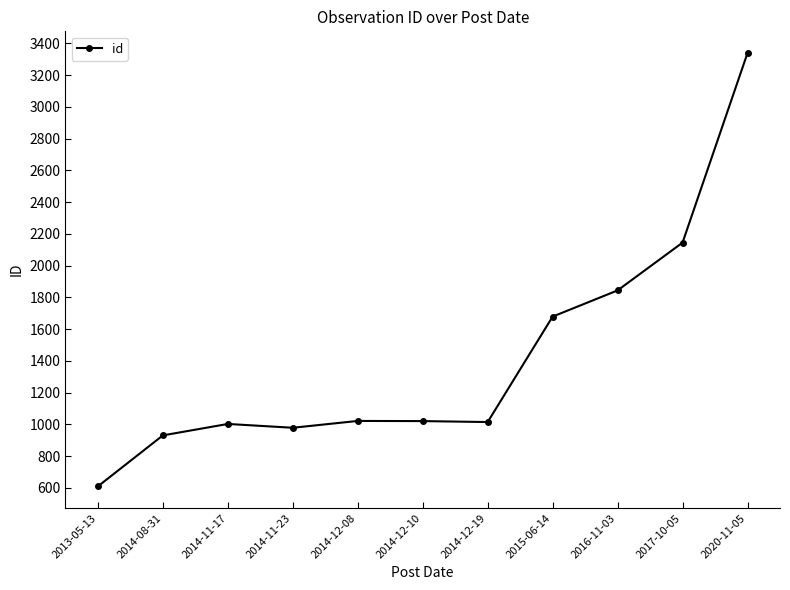

Between 2017-10-05 and 2020-11-05, which is larger?

2020-11-05